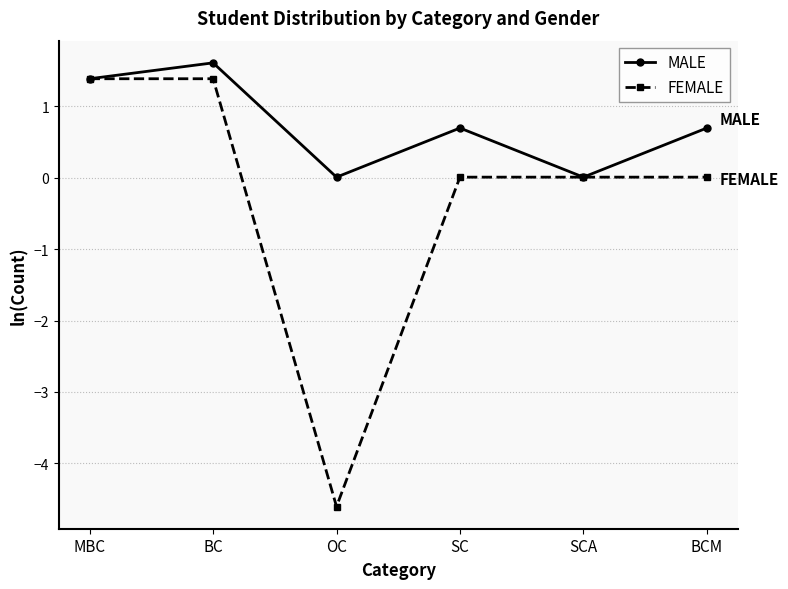

The FEMALE series shows 1.4 at BC. True or false?

True